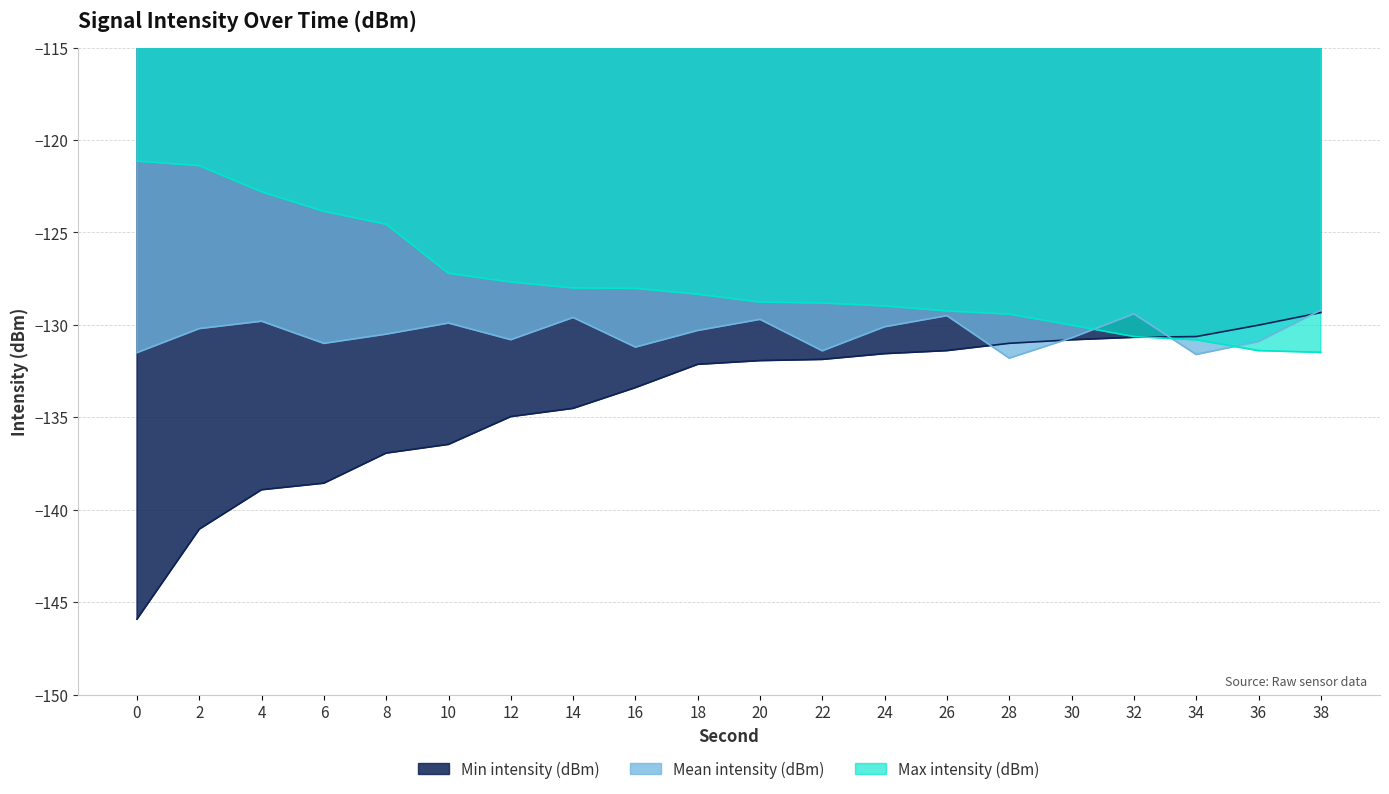

Between which two adjacent categories do Mean intensity (dBm) and Max intensity (dBm) first intersect?

30 and 32